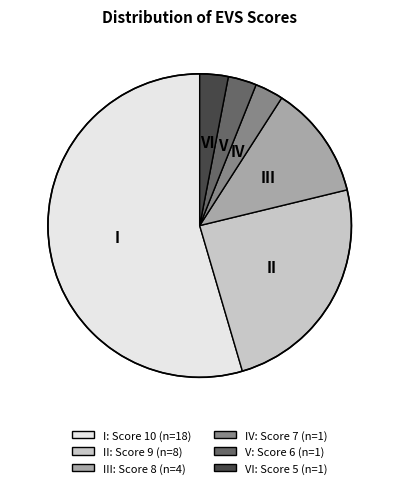

The II: Score 9 (n=8) slice represents 24% of the pie. True or false?

True